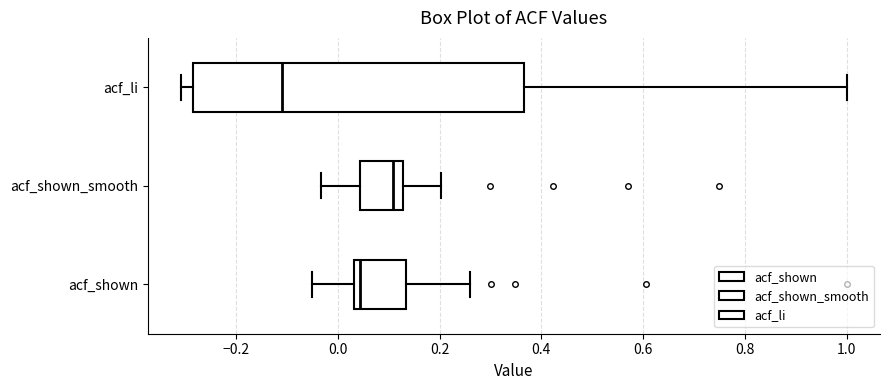

Reading bottom to top, read every box against the x-axis: the position of its median line, the range the box covers, and the ends of its whiskers. The values are not printed on the chart, so give them approximately, as read against the axis.

acf_shown: median 0.04 (just right of the box's left edge), box 0.04 to 0.14, whiskers -0.06 to 0.26
acf_shown_smooth: median 0.10, box 0.04 to 0.12, whiskers -0.04 to 0.20
acf_li: median -0.10, box -0.28 to 0.36, whiskers -0.30 to 1.00